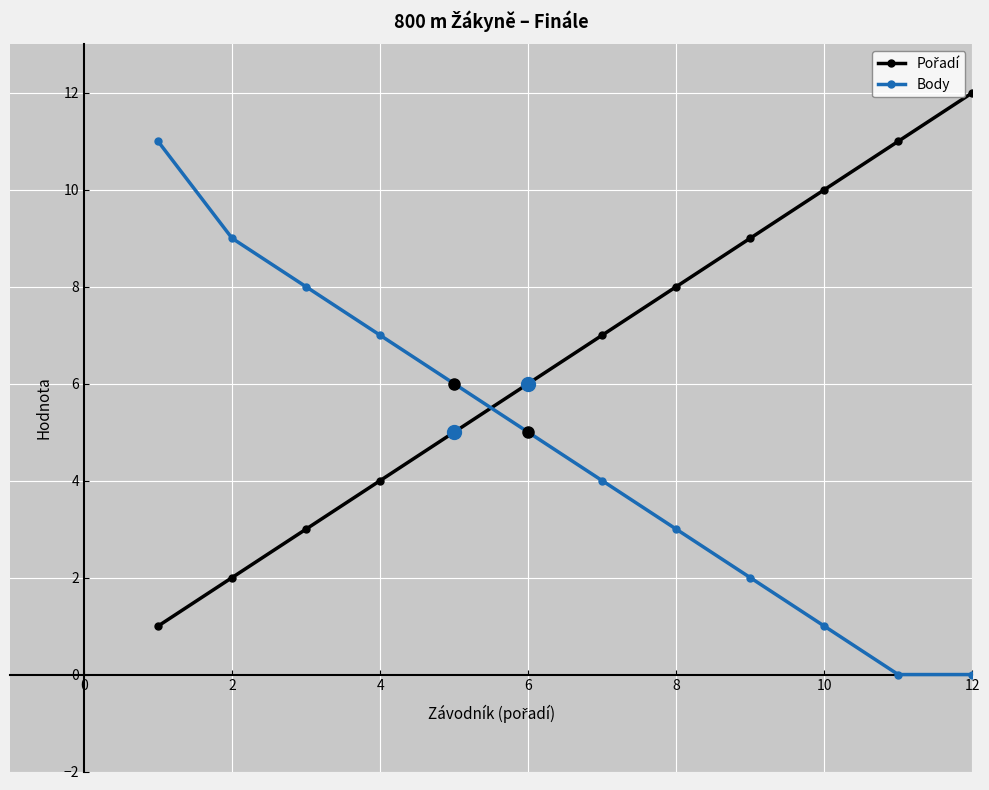

True or false: Body has more than 1 points higher than both neighbors.

False